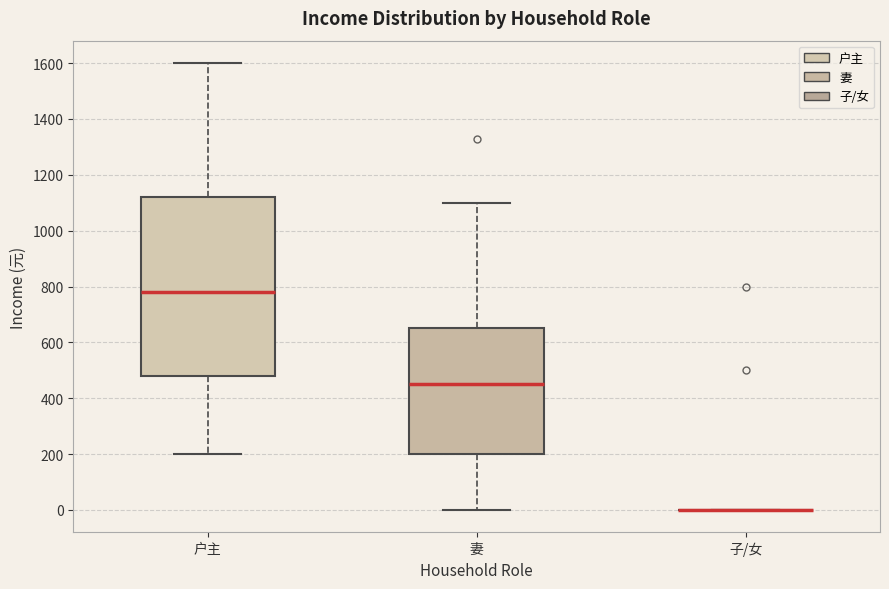

Which box is the tallest, from its lower edge to its upper edge?

户主